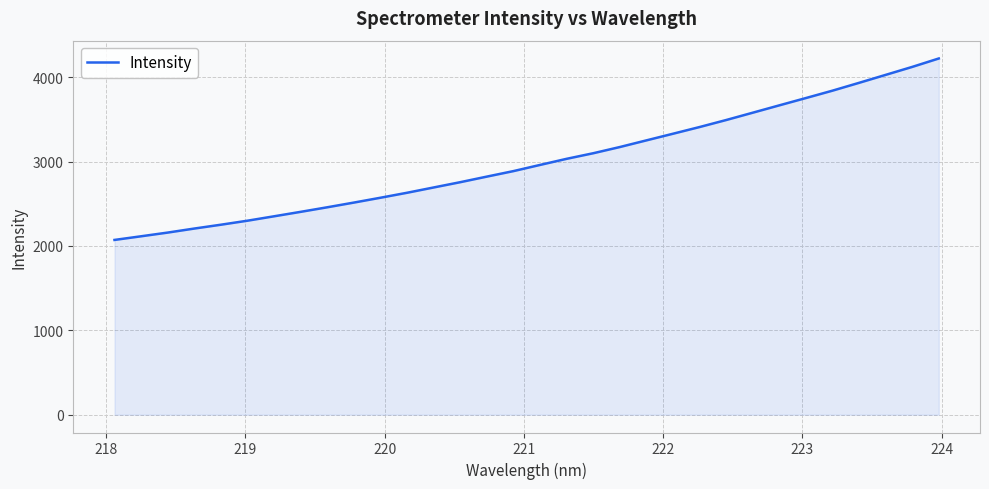

Does the chart display data point markers on the line(s)?

No